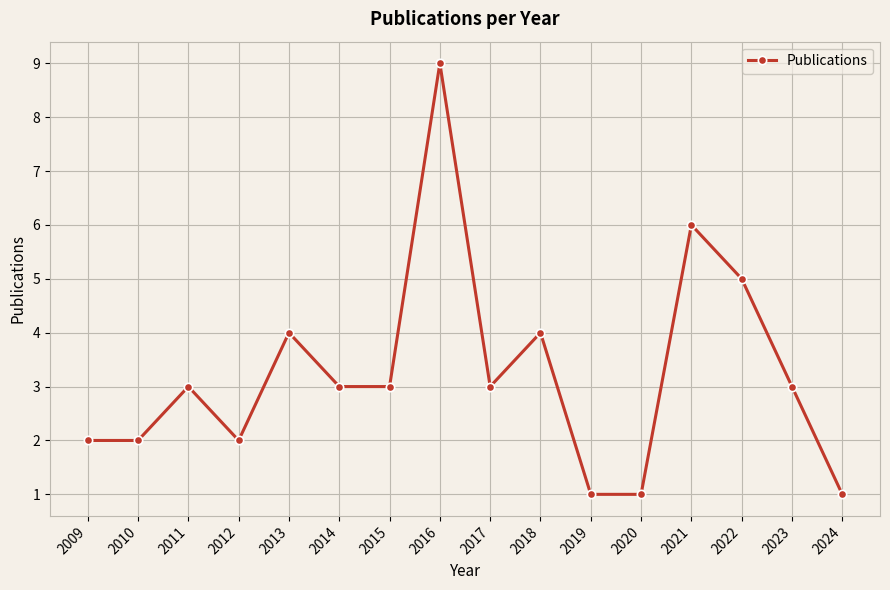

Count the number of data series in this chart.

1